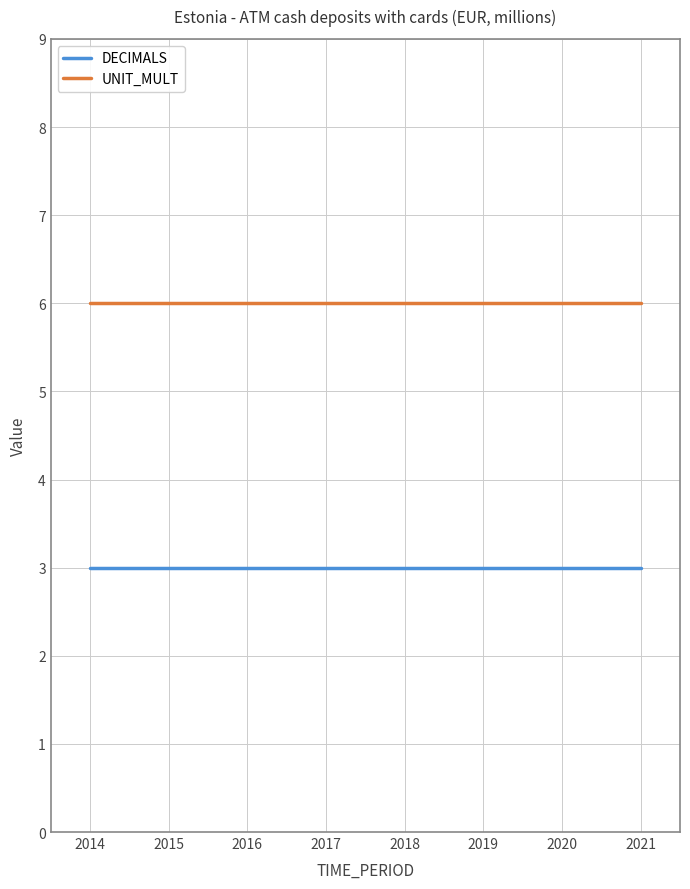

True or false: DECIMALS and UNIT_MULT intersect in this chart.

False